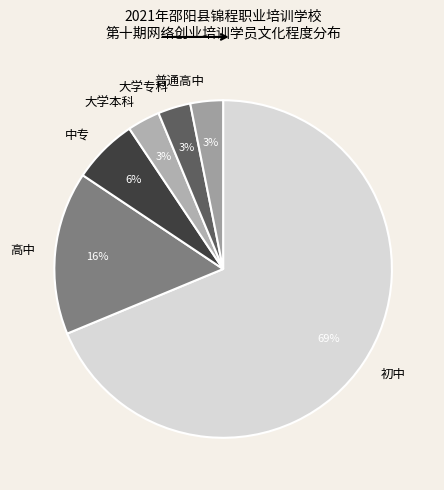

Does any single category account for the majority?

Yes